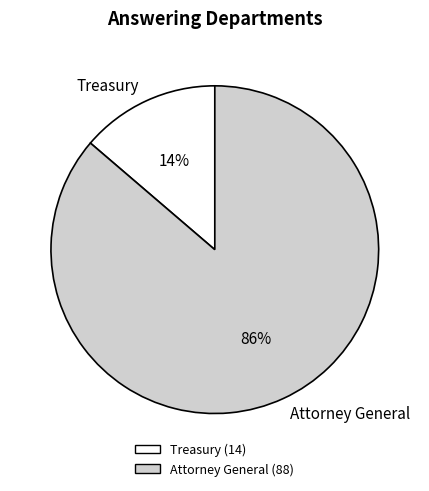

Is it true that Treasury is 1% of the pie?

False